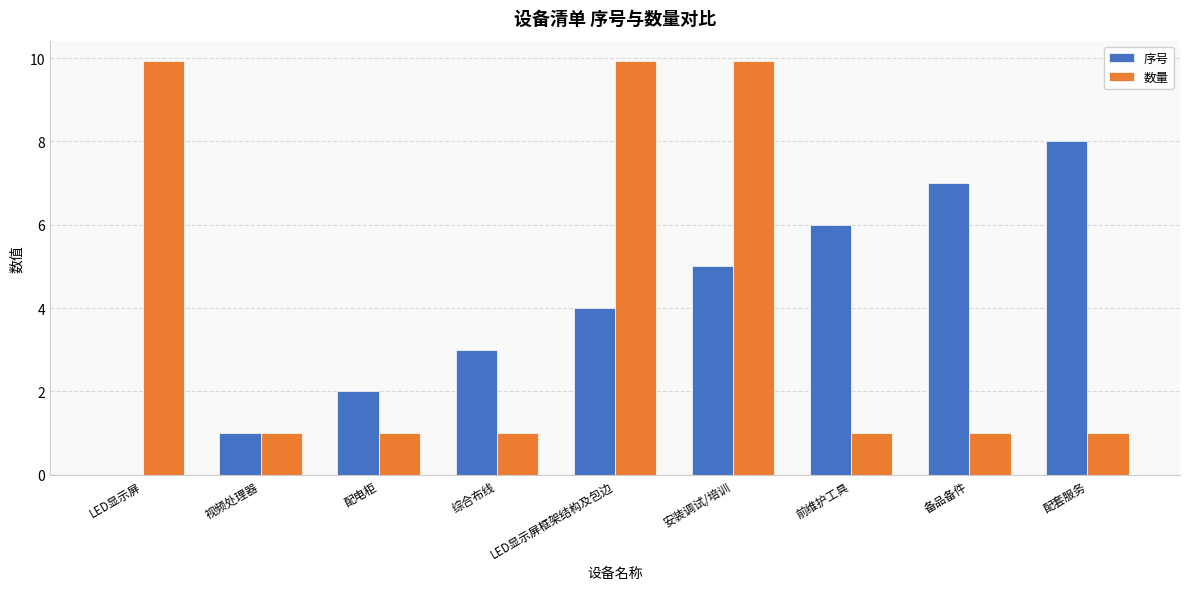

Between 前维护工具 and 配套服务, which series saw the biggest shift?

序号